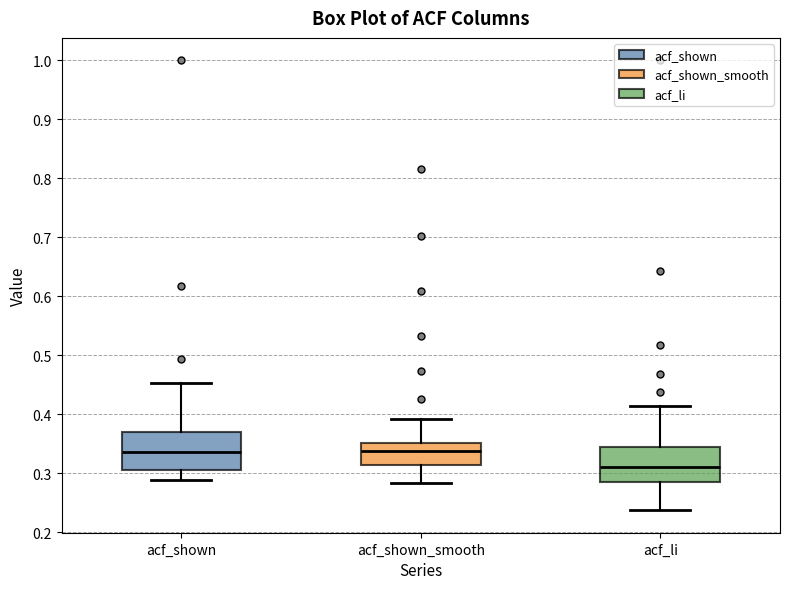

Reading left to right, transcribe this box plot: for each box, give where its median line is, the range the box spans, and where its two whiskers end, as read against the y-axis. The values are not printed on the chart, so give them approximately, as read against the axis.

acf_shown: median 0.34, box 0.31 to 0.37, whiskers 0.29 to 0.45
acf_shown_smooth: median 0.34, box 0.31 to 0.35, whiskers 0.28 to 0.39
acf_li: median 0.31, box 0.29 to 0.34, whiskers 0.24 to 0.41